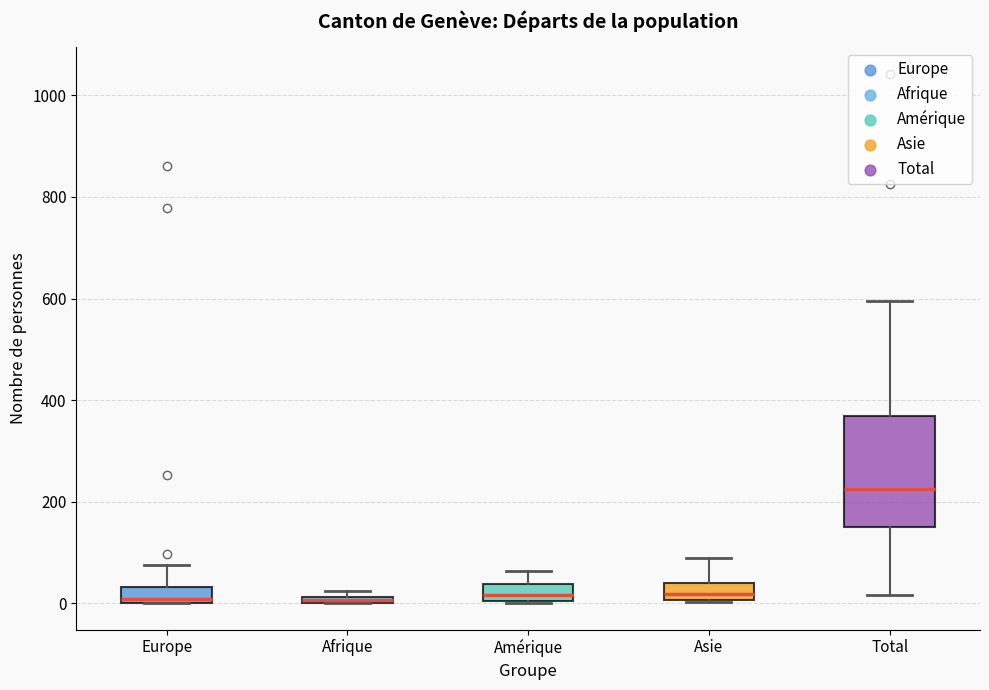

Where is the upper edge of the box for Afrique on the y-axis? The values are not printed on the chart, so give them approximately, as read against the axis.

20